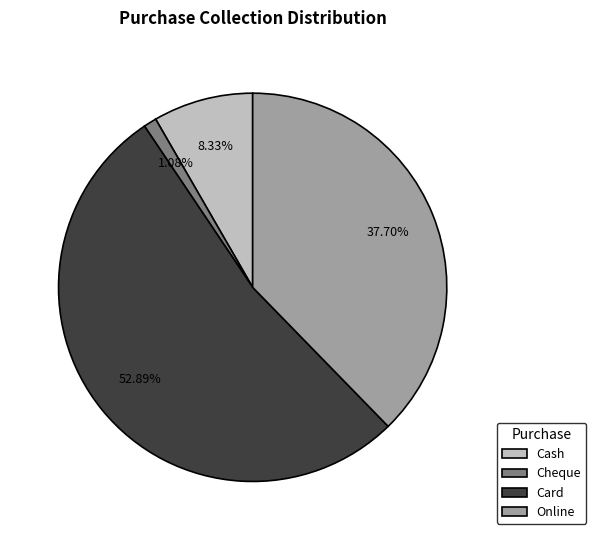

Combined, do Cash and Online account for over 50%?

No